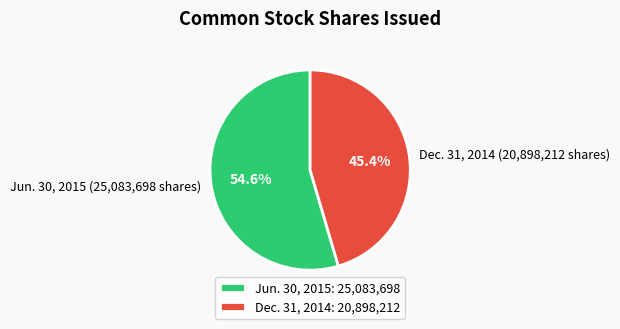

How many slices are in this pie chart?

2